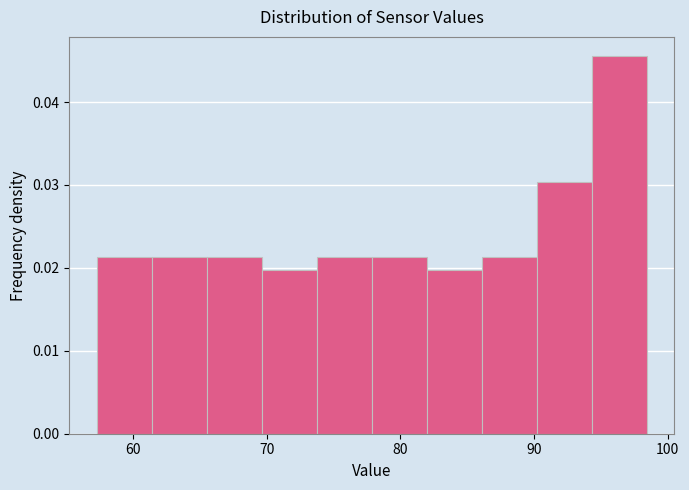

Over which range of the x-axis is the bar tallest?

94 to 98